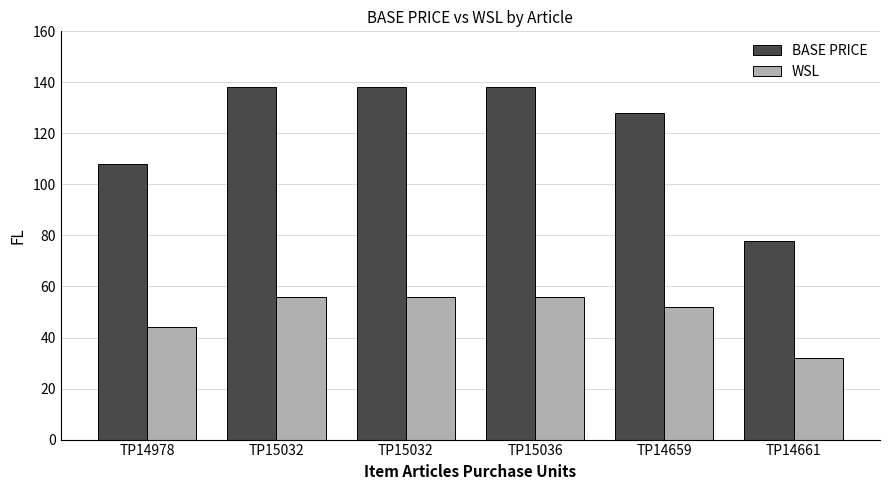

List the series in order of their peak value, lowest first.

WSL, BASE PRICE